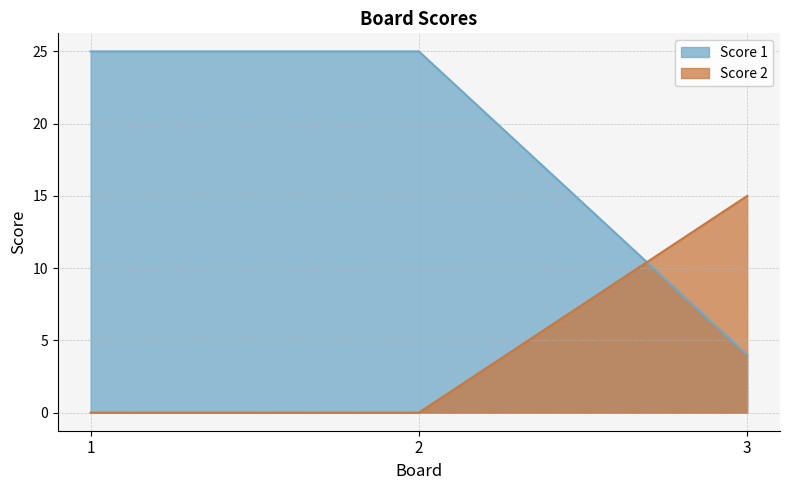

What is the difference between the maximum and second lowest values in the Score 2 series?

15